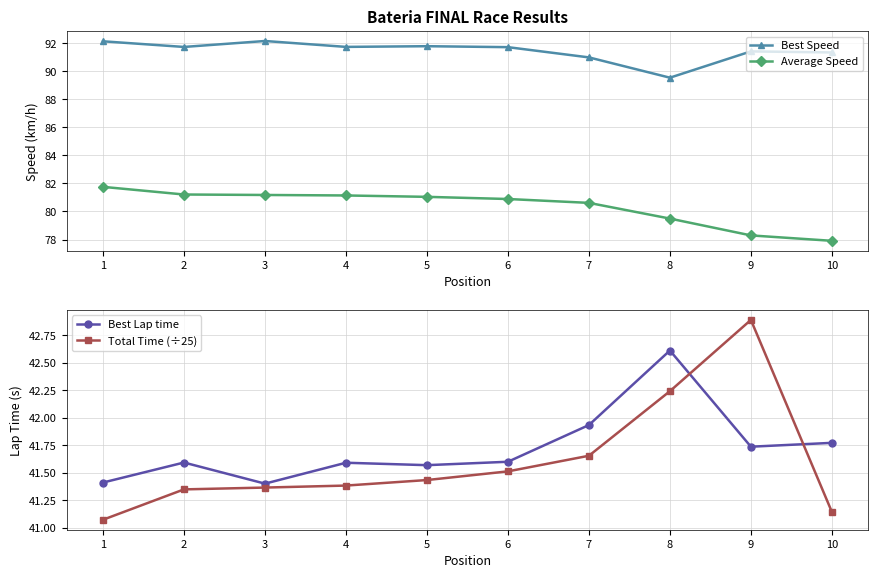

Reading left to right, what are all the values shown in this chart?

Best Speed: 92.1	91.7	92.2	91.7	91.8	91.7	91.0	89.5	91.4	91.4
Average Speed: 81.8	81.2	81.2	81.1	81.0	80.9	80.6	79.5	78.3	77.9
Best Lap time: 41.4	41.6	41.4	41.6	41.6	41.6	41.9	42.6	41.7	41.8
Total Time (÷25): 41.1	41.3	41.4	41.4	41.4	41.5	41.7	42.2	42.9	41.1